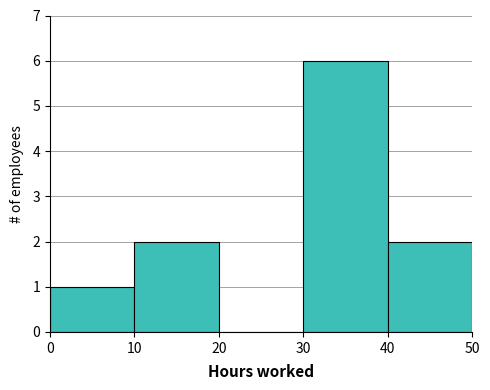

Reading left to right, transcribe this chart: for each bar, give the range it covers on the x-axis and its height. The values are not printed on the chart, so give them approximately, as read against the axis.

0 to 10: 1
10 to 20: 2
20 to 30: 0
30 to 40: 6
40 to 50: 2